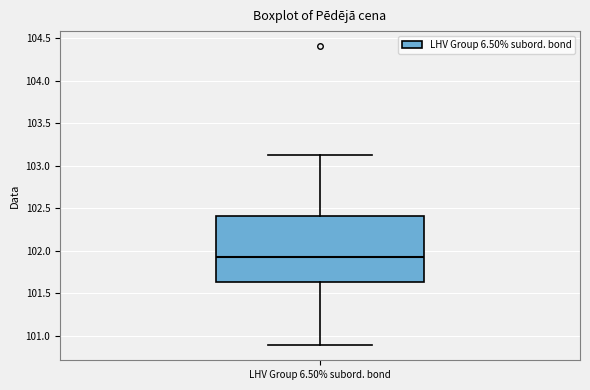

Read this box plot against the y-axis: the position of the median line, the range covered by the box, and the ends of both whiskers. The values are not printed on the chart, so give them approximately, as read against the axis.

median 101.95, box 101.60 to 102.40, whiskers 100.90 to 103.10